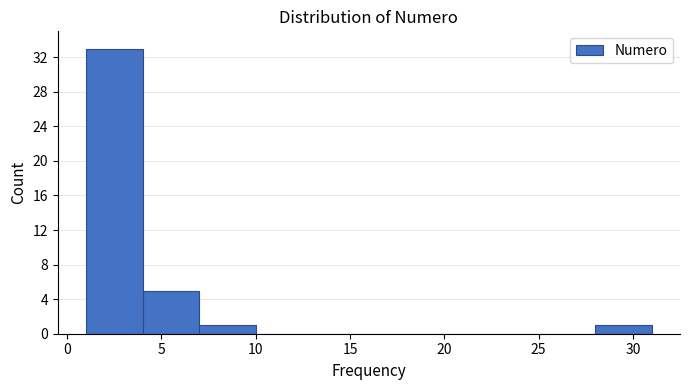

Over which range of the x-axis is the bar tallest?

1 to 4